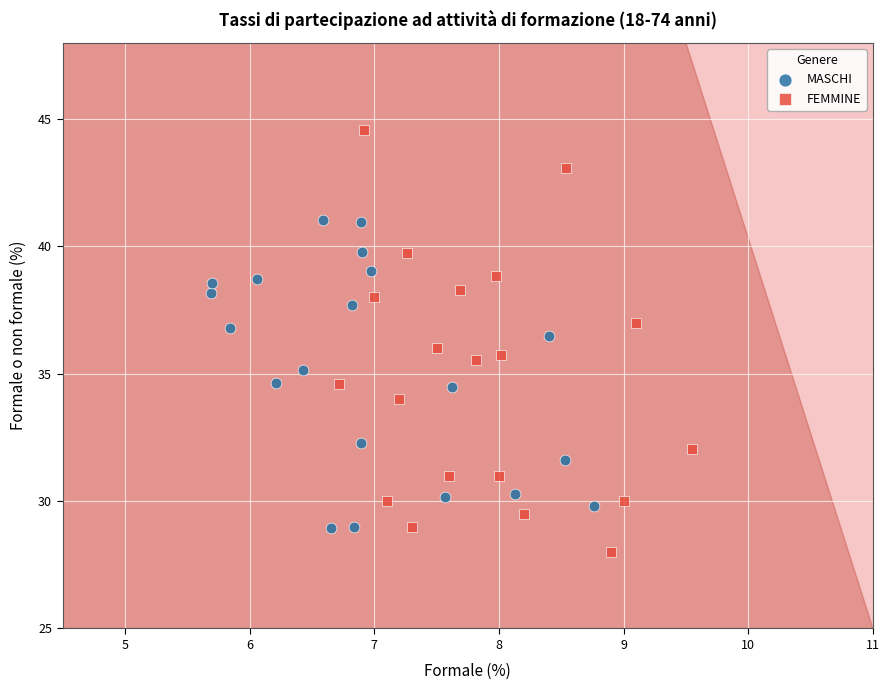

Which series has the largest Y range (max minus min)?

FEMMINE